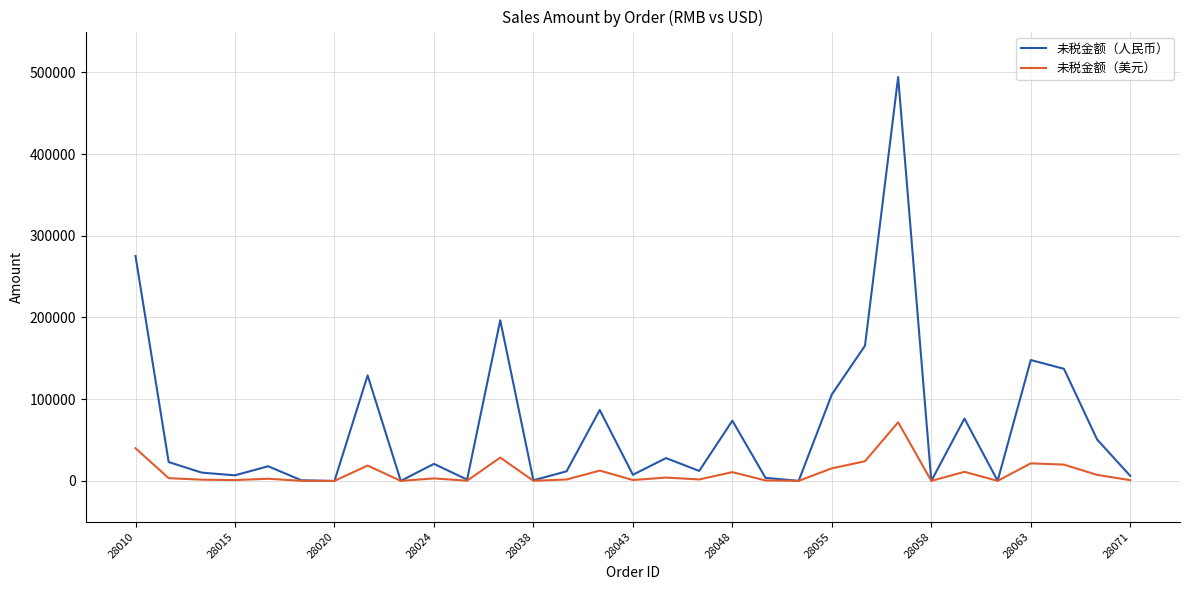

Which series has the widest spread of values?

未税金额（人民币）